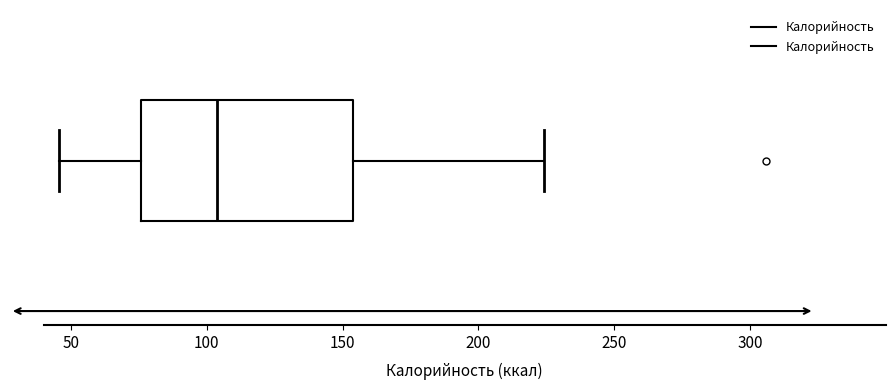

Read this box plot against the x-axis: the position of the median line, the range covered by the box, and the ends of both whiskers. The values are not printed on the chart, so give them approximately, as read against the axis.

median 105, box 75 to 155, whiskers 45 to 225